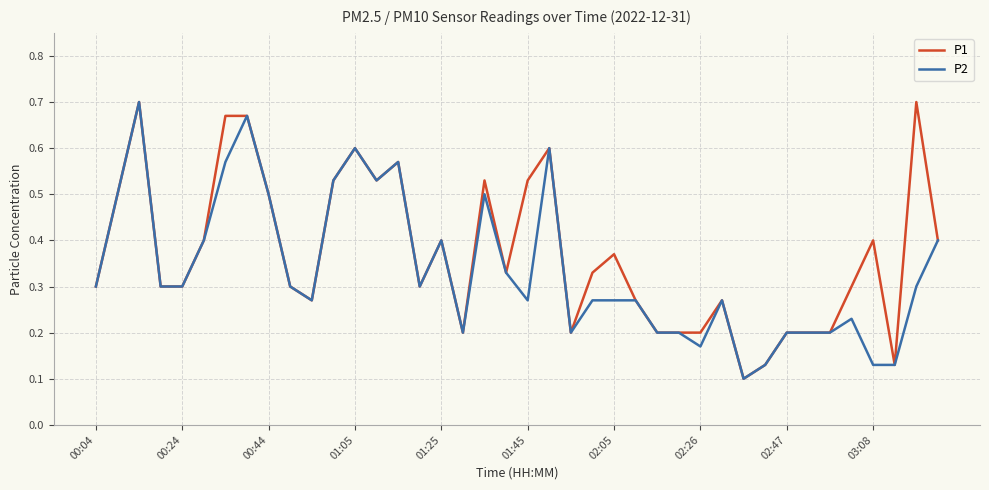

Which series has the widest spread of values?

P1